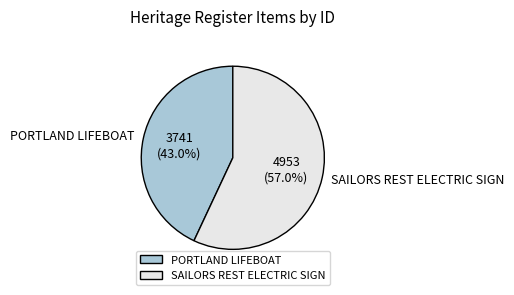

What is the majority slice?

SAILORS REST ELECTRIC SIGN